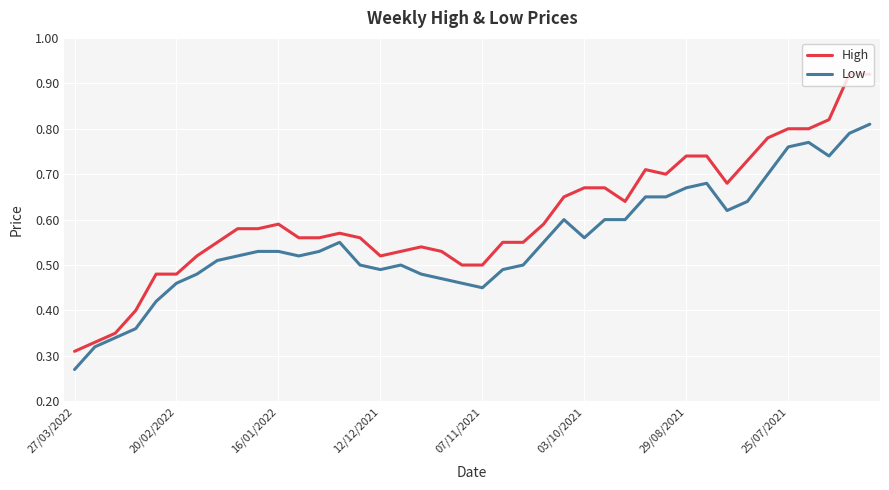

Rank the series by their maximum value, from highest to lowest.

High, Low